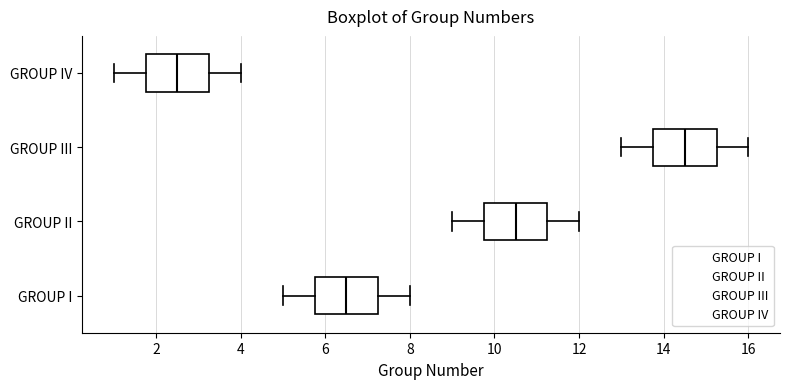

Reading bottom to top, transcribe this box plot: for each box, give where its median line is, the range the box spans, and where its two whiskers end, as read against the x-axis. The values are not printed on the chart, so give them approximately, as read against the axis.

GROUP I: median 6.6, box 5.8 to 7.2, whiskers 5.0 to 8.0
GROUP II: median 10.6, box 9.8 to 11.2, whiskers 9.0 to 12.0
GROUP III: median 14.6, box 13.8 to 15.2, whiskers 13.0 to 16.0
GROUP IV: median 2.6, box 1.8 to 3.2, whiskers 1.0 to 4.0